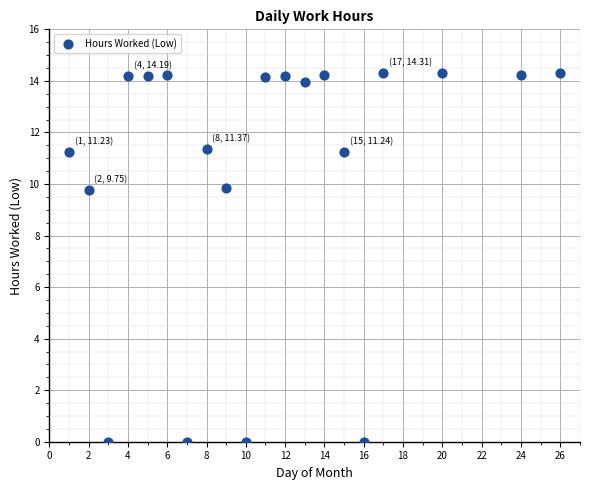

What is the range of Y values (max minus min)?

14.3